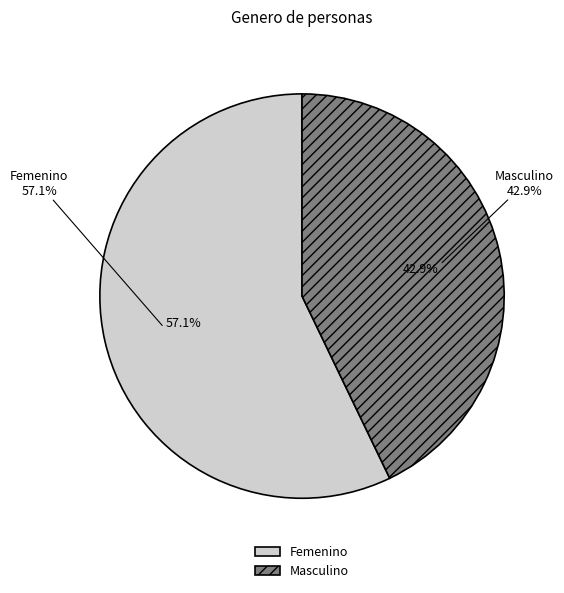

Which category has the biggest portion of the pie?

Femenino